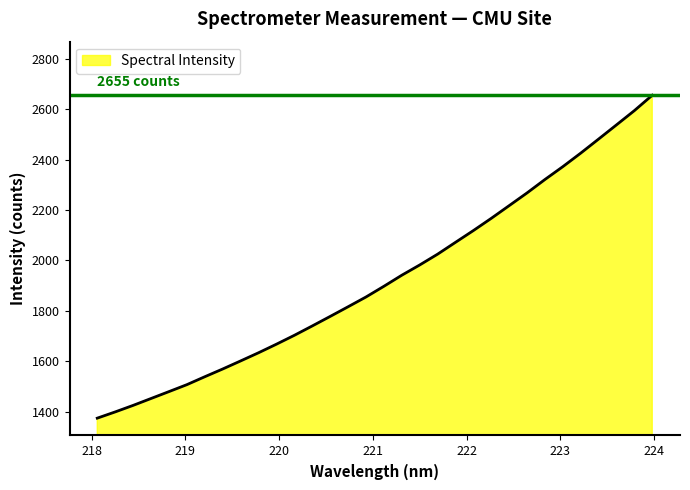

What is the minimum value shown in the chart?

1374.6